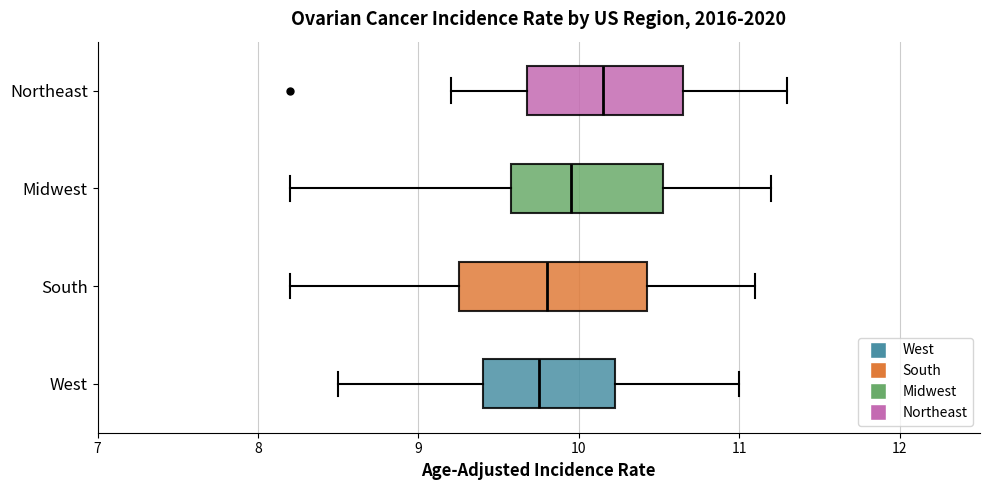

Which box is the widest, from its left edge to its right edge?

South